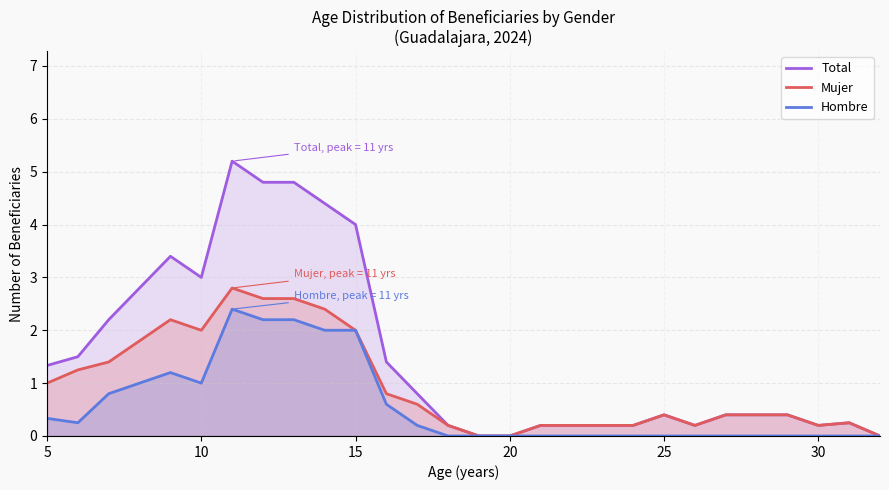

At which label is Mujer closest to 1?

5